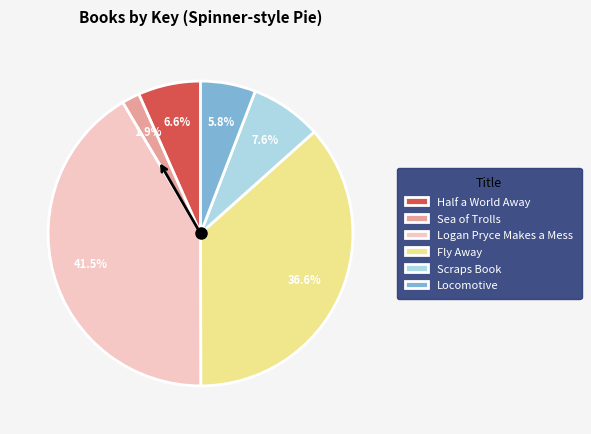

To the nearest percent, what portion does Scraps Book represent?

8%